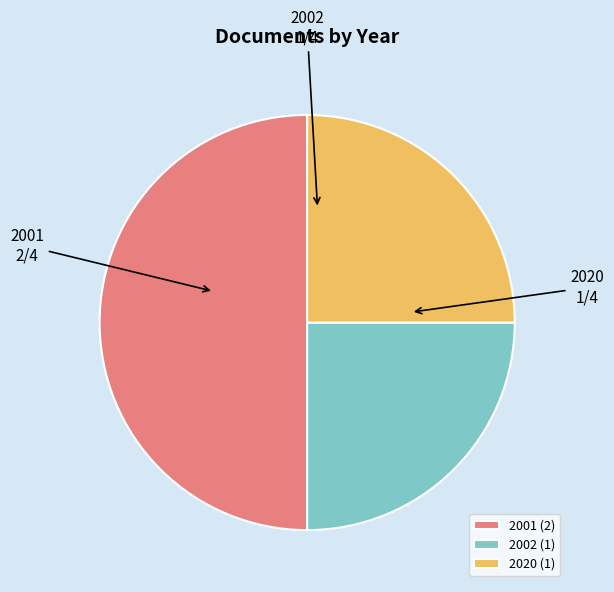

What is the ratio of the value at 2001 (2) to the value at 2020 (1)?

2.0